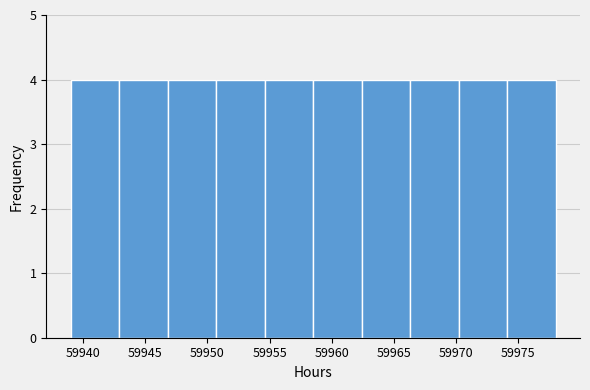

Reading left to right, list every bar in this chart as the range it spans on the x-axis followed by its height. Neither the bar edges nor the heights are printed on the chart, so give them approximately, as read against the axes.

59939.0 to 59942.9: 4
59942.9 to 59946.8: 4
59946.8 to 59950.7: 4
59950.7 to 59954.6: 4
59954.6 to 59958.5: 4
59958.5 to 59962.4: 4
59962.4 to 59966.3: 4
59966.3 to 59970.2: 4
59970.2 to 59974.1: 4
59974.1 to 59978.0: 4